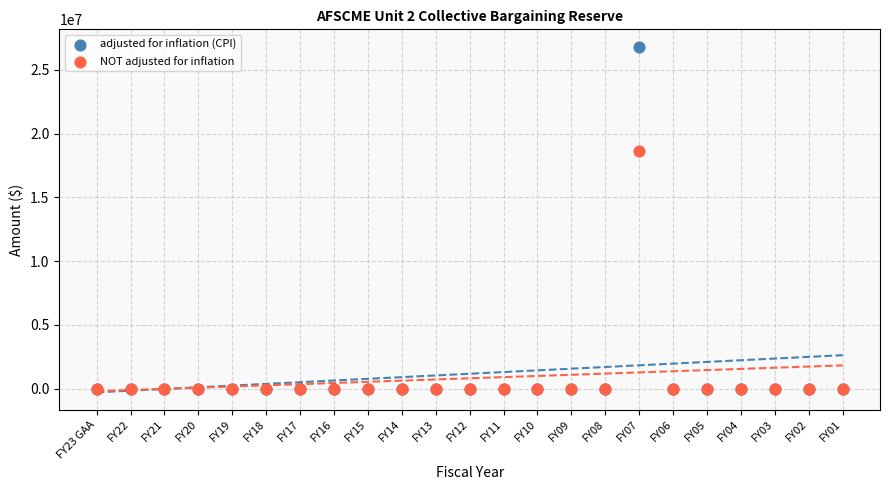

What are all the series names shown in the legend?

adjusted for inflation (CPI), NOT adjusted for inflation